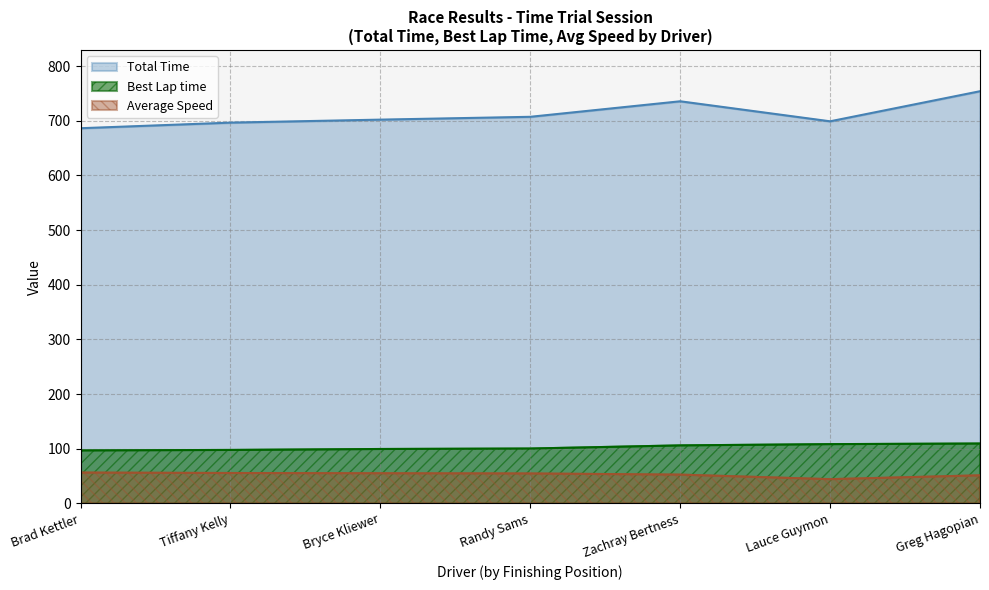

Reading left to right, transcribe all the data shown in this chart.

Best Lap time: Brad Kettler=96.9	Tiffany Kelly=97.8	Bryce Kliewer=99.5	Randy Sams=100.3	Zachray Bertness=106.1	Lauce Guymon=108.4	Greg Hagopian=109.5
Total Time: Brad Kettler=686.3	Tiffany Kelly=696.5	Bryce Kliewer=702.0	Randy Sams=707.2	Zachray Bertness=735.6	Lauce Guymon=698.9	Greg Hagopian=754.0
Average Speed: Brad Kettler=56.4	Tiffany Kelly=55.6	Bryce Kliewer=55.1	Randy Sams=54.7	Zachray Bertness=52.6	Lauce Guymon=44.3	Greg Hagopian=51.3